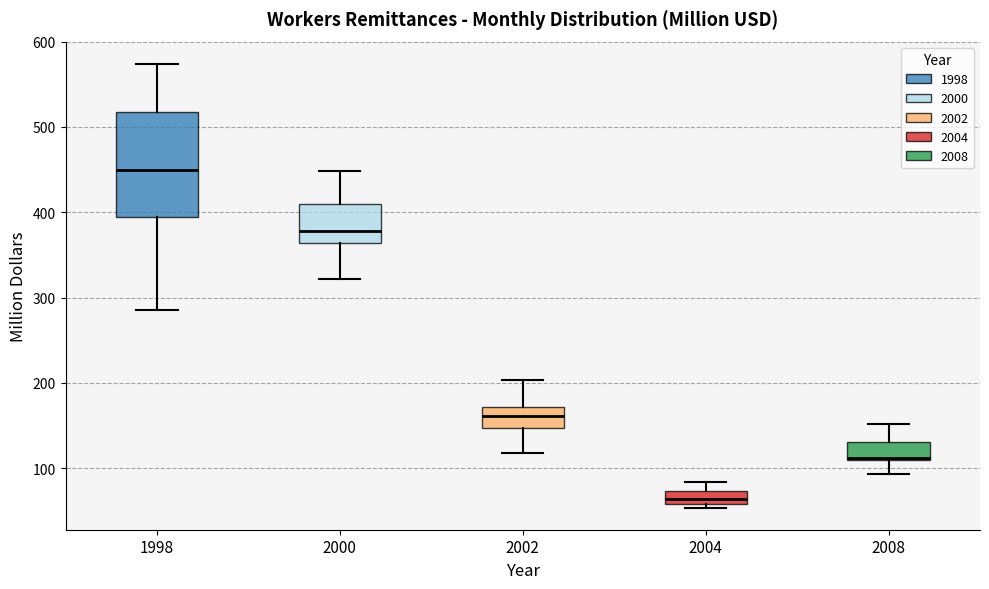

Which box is the tallest, from its lower edge to its upper edge?

1998